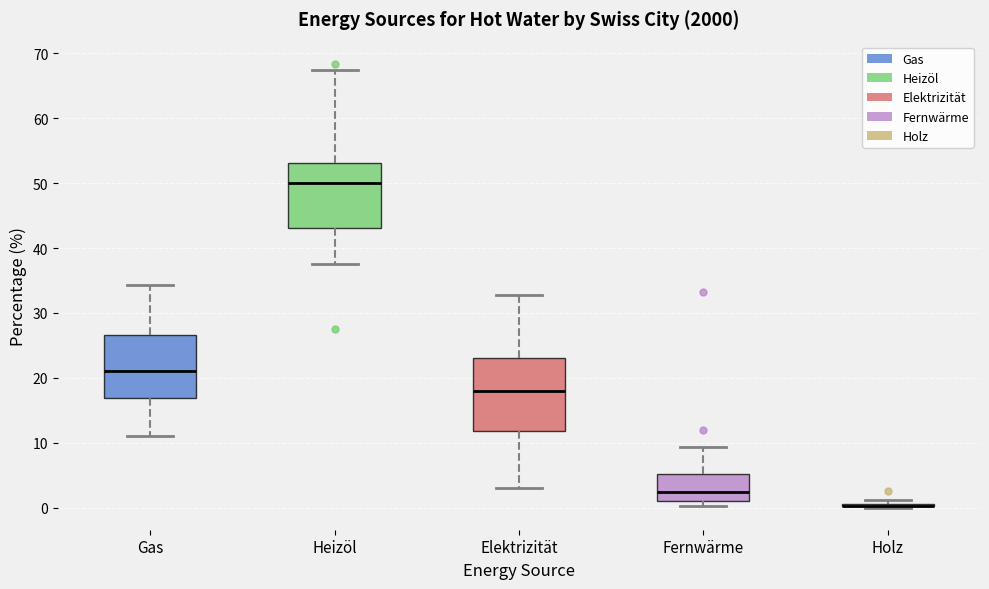

Reading left to right, read every box against the y-axis: the position of its median line, the range the box covers, and the ends of its whiskers. The values are not printed on the chart, so give them approximately, as read against the axis.

Gas: median 21, box 17 to 27, whiskers 11 to 34
Heizöl: median 50, box 43 to 53, whiskers 38 to 68
Elektrizität: median 18, box 12 to 23, whiskers 3 to 33
Fernwärme: median 2, box 1 to 5, whiskers 0 to 9
Holz: box collapsed to a line at 0, whiskers 0 to 1